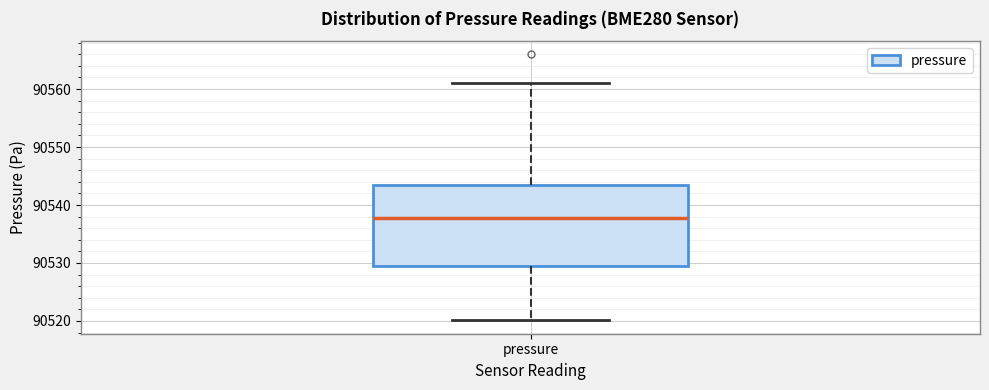

Read this box plot against the y-axis: the position of the median line, the range covered by the box, and the ends of both whiskers. The values are not printed on the chart, so give them approximately, as read against the axis.

median 90538, box 90529 to 90543, whiskers 90520 to 90561